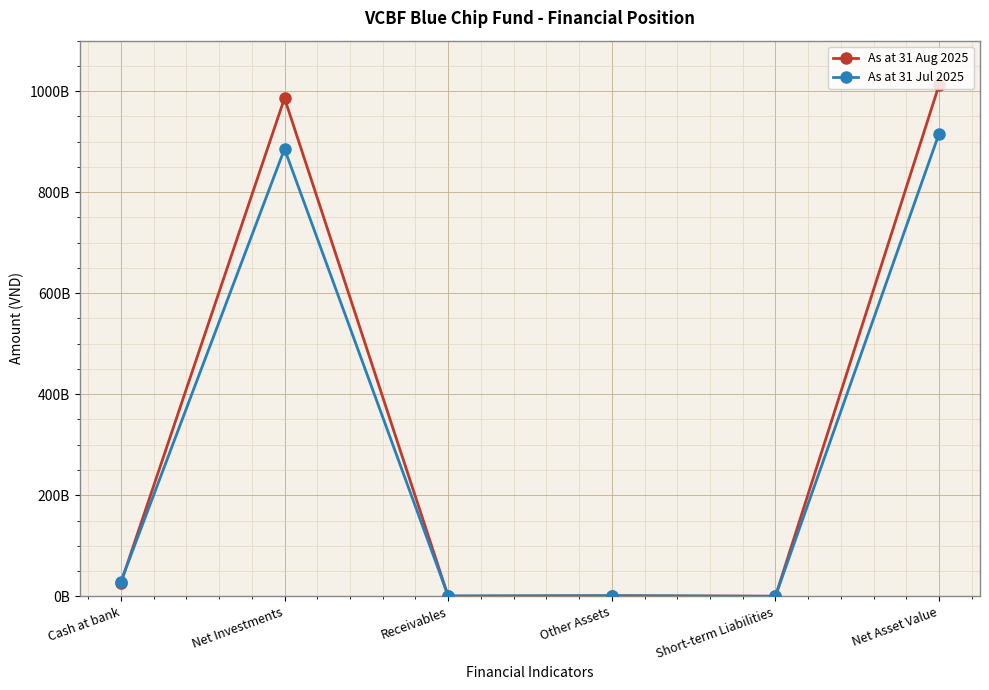

What position from the left is Short-term Liabilities?

5